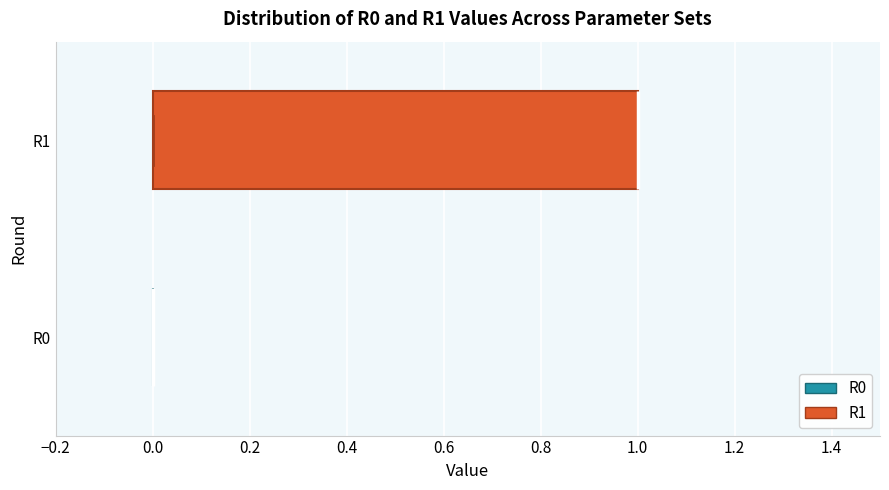

Reading bottom to top, transcribe this box plot: for each box, give where its median line is, the range the box spans, and where its two whiskers end, as read against the x-axis. The values are not printed on the chart, so give them approximately, as read against the axis.

R0: box collapsed to a line at 0, whiskers 0 to 0
R1: median 1 (drawn on the box's right edge), box 0 to 1, whiskers 0 to 1